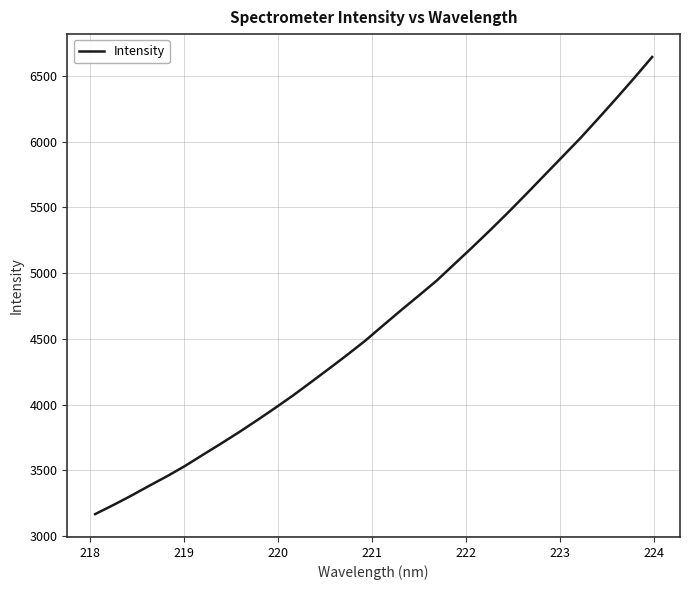

What is the greatest value displayed?

6645.1